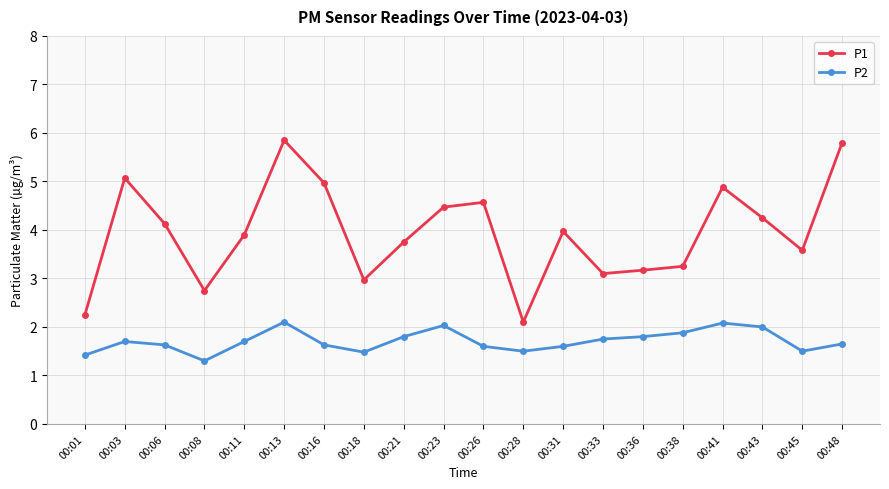

True or false: P1 and P2 intersect in this chart.

False